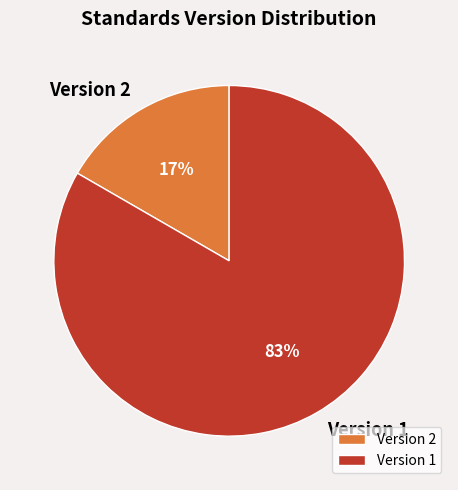

Does any single category account for the majority?

Yes